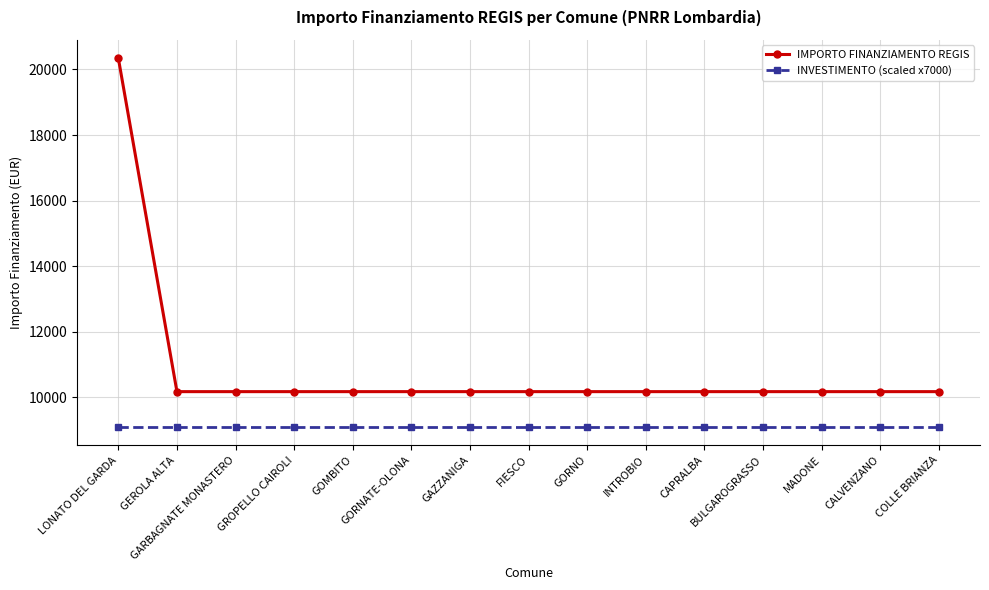

List the series in order of their peak value, lowest first.

INVESTIMENTO (scaled x7000), IMPORTO FINANZIAMENTO REGIS